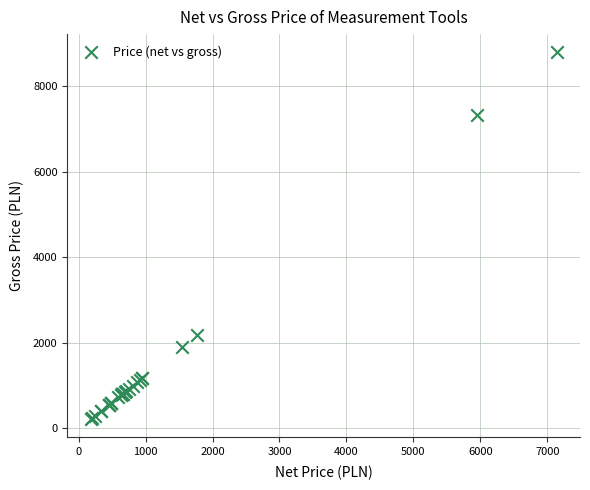

What Y value in the scatter plot is closest to 4500?

2177.1